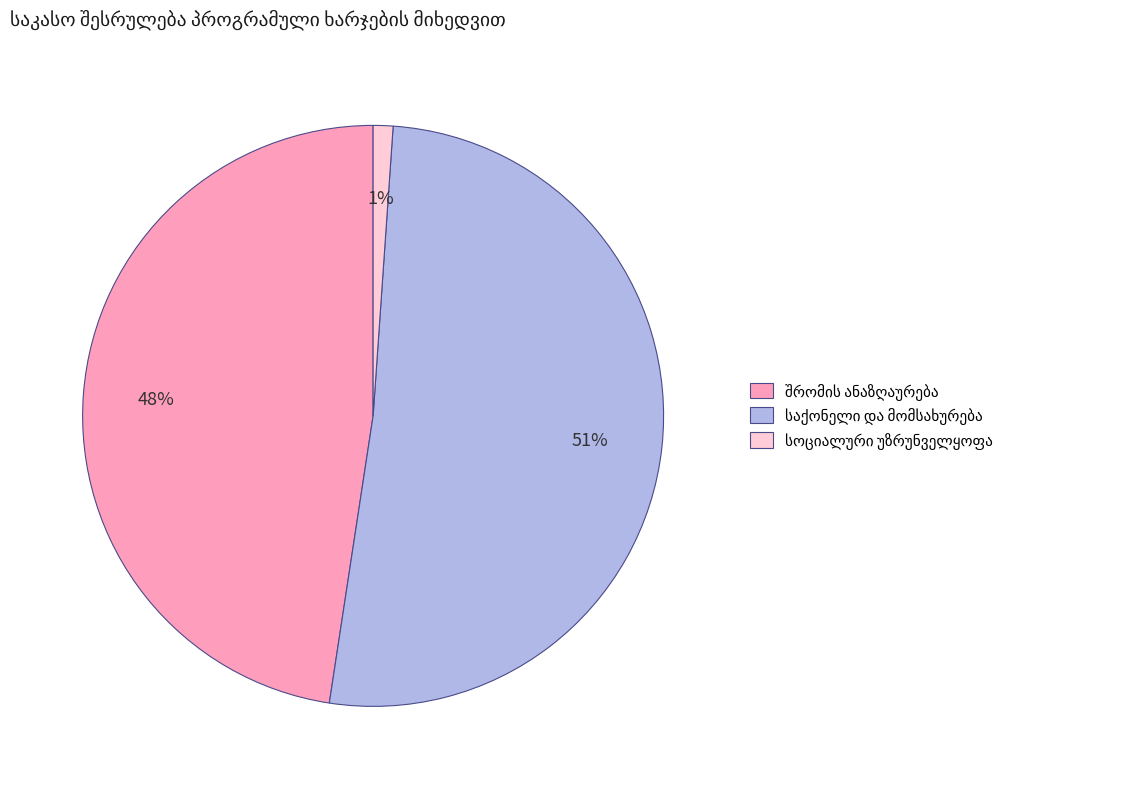

Is there any slice that represents more than half of the pie?

Yes